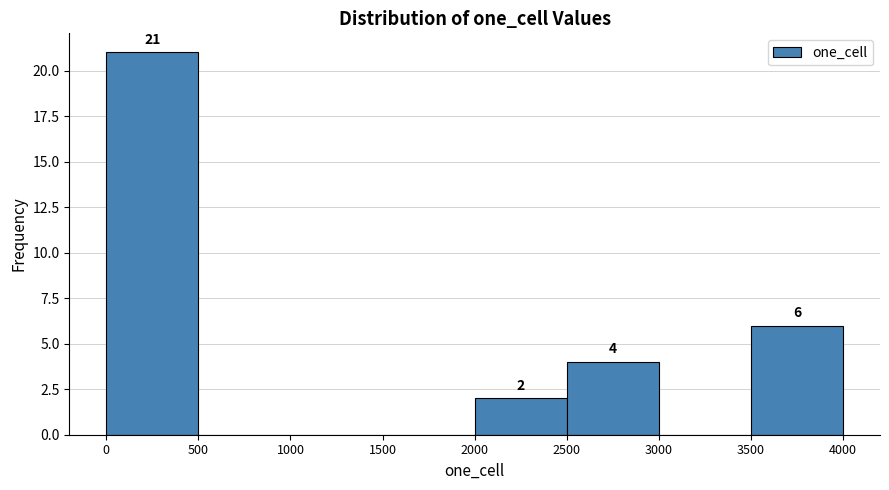

Which range on the x-axis has the tallest bar?

0 to 500